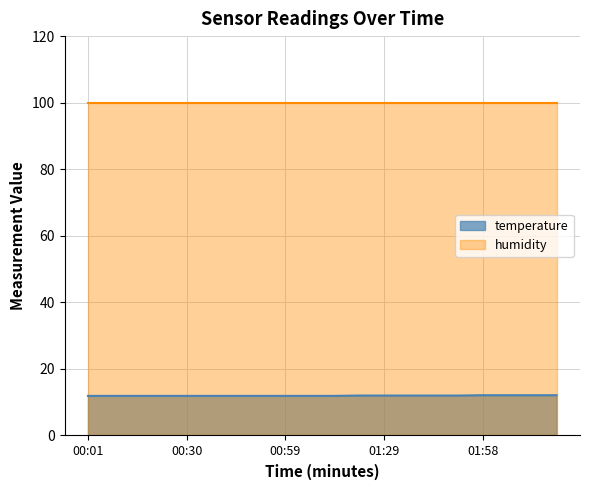

The chart shows a value of 17.3 at 01:14. True or false?

False